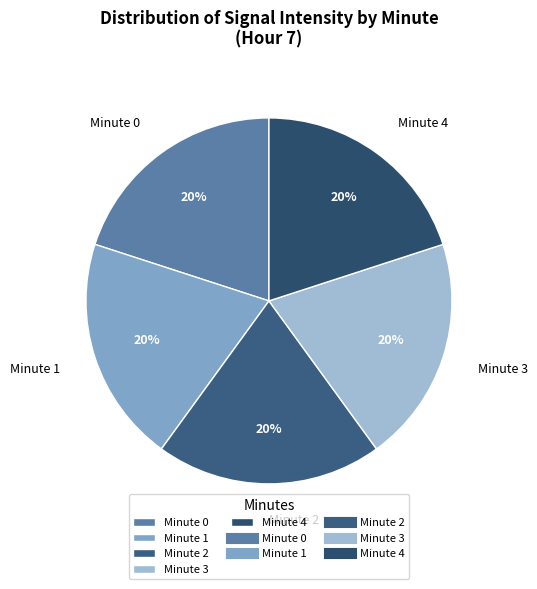

To the nearest percent, what percentage of the pie is Minute 0?

20%